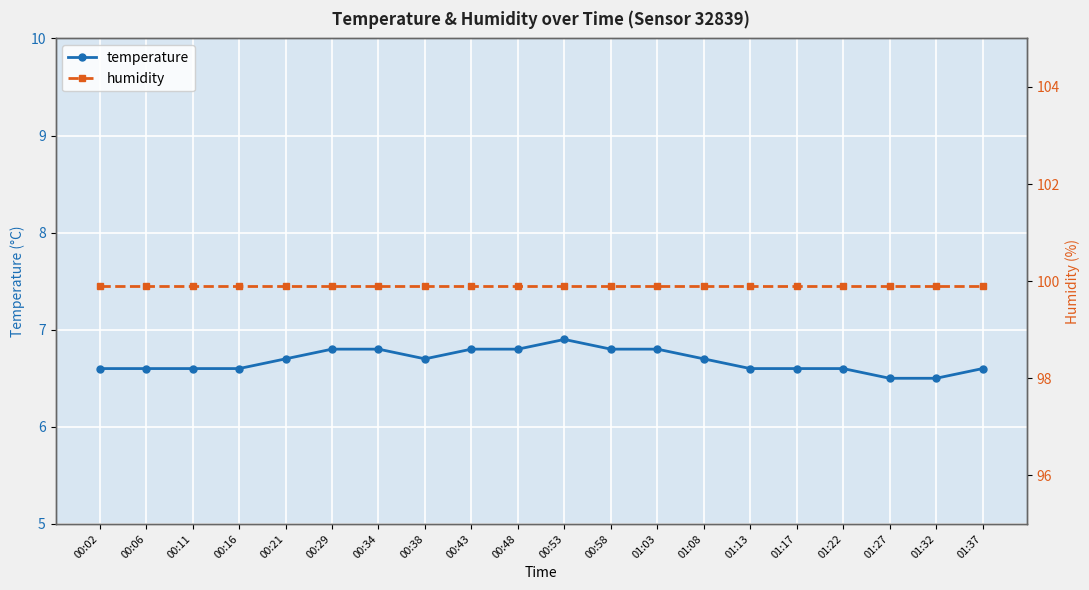

What is the sum of the humidity values at 01:03 and 01:17?

199.8